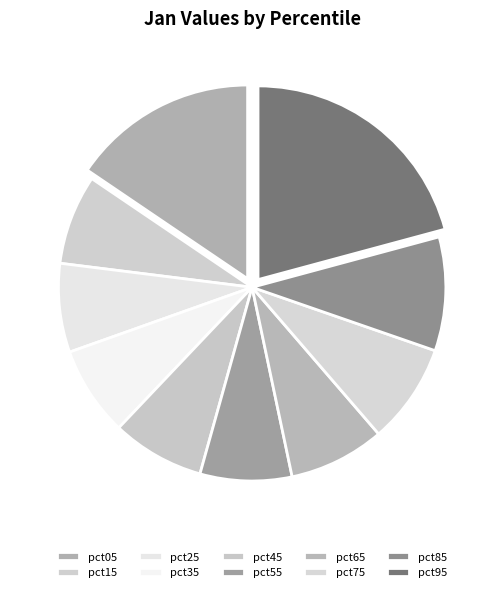

Is pct55 the majority of the pie?

No